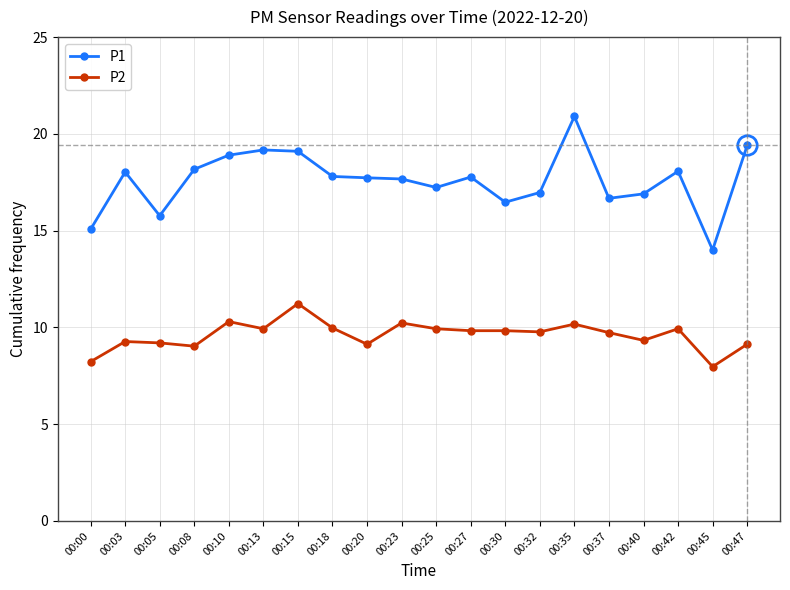

What are all the series names shown in the legend?

P1, P2